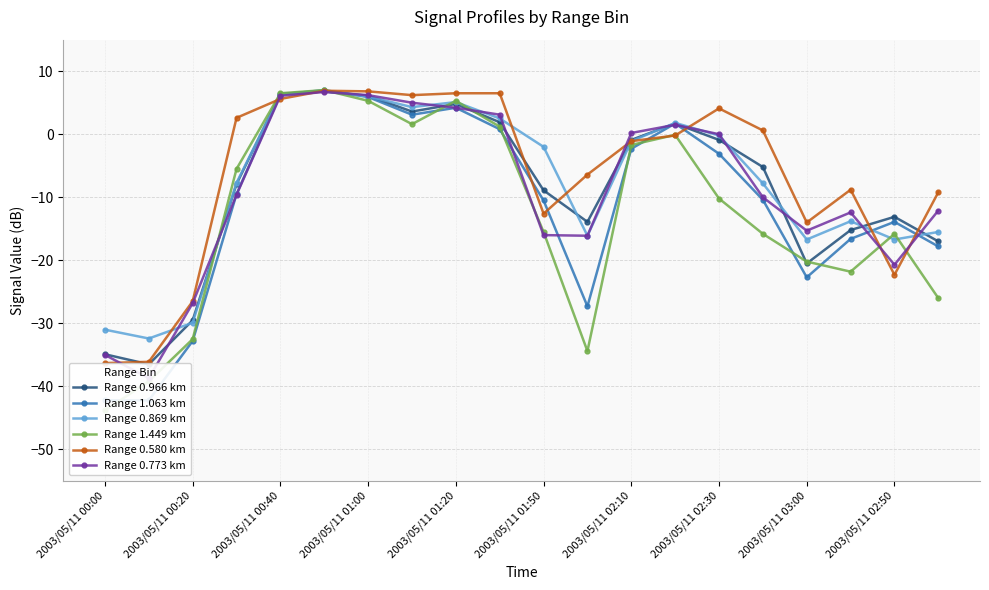

What is the difference between the second highest and minimum values in the Range 1.063 km series?

48.5